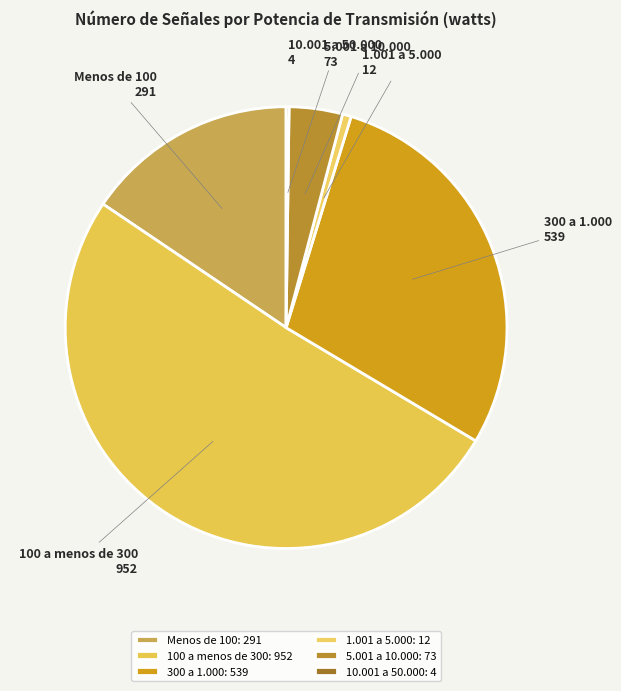

Is it true that Menos de 100 is 4% of the pie?

False